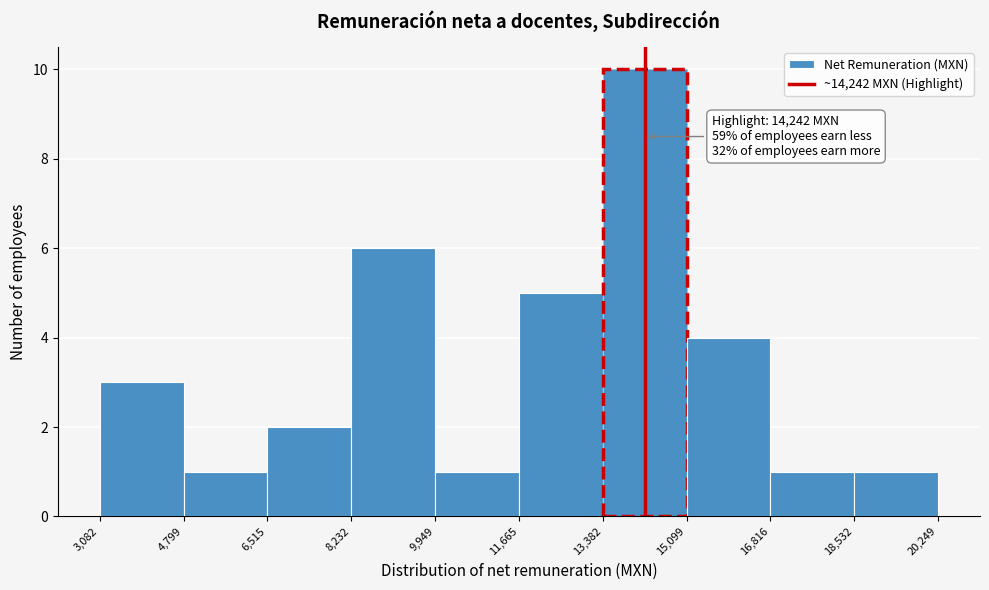

Over which range of the x-axis is the bar tallest?

13,382 to 15,099